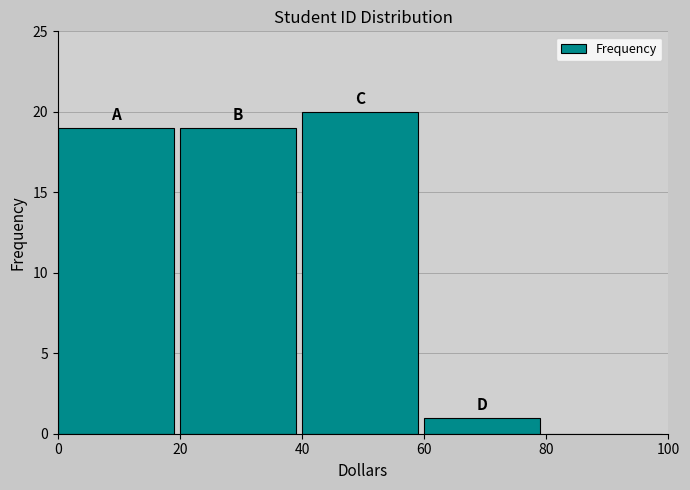

Reading left to right, what are all the values shown in this chart?

0=19	20=19	40=20	60=1	80=0